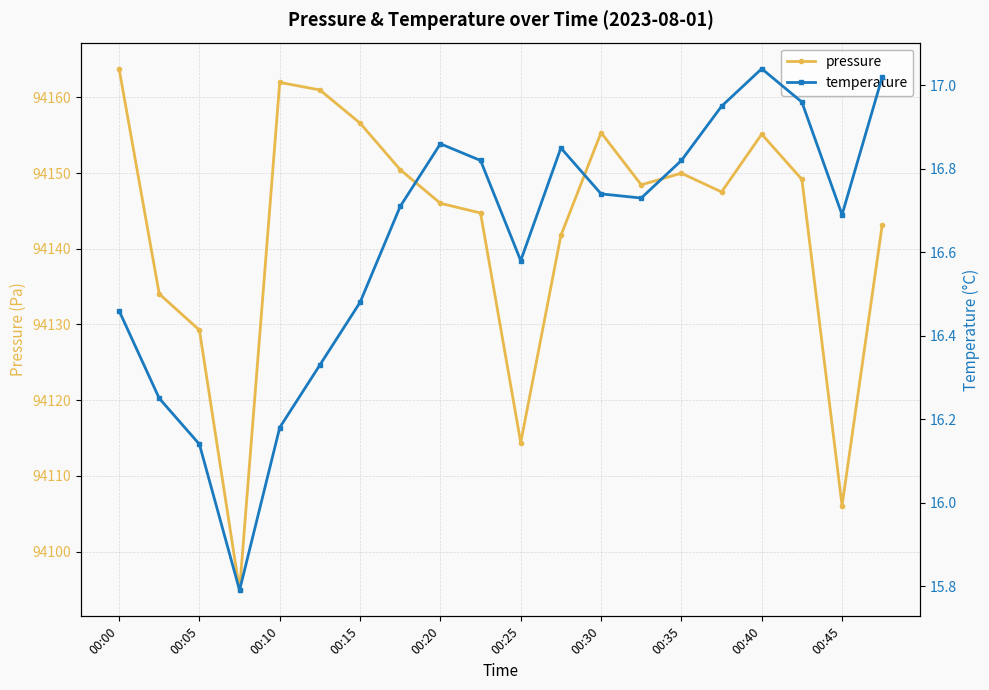

Which series has the largest total across all categories?

pressure